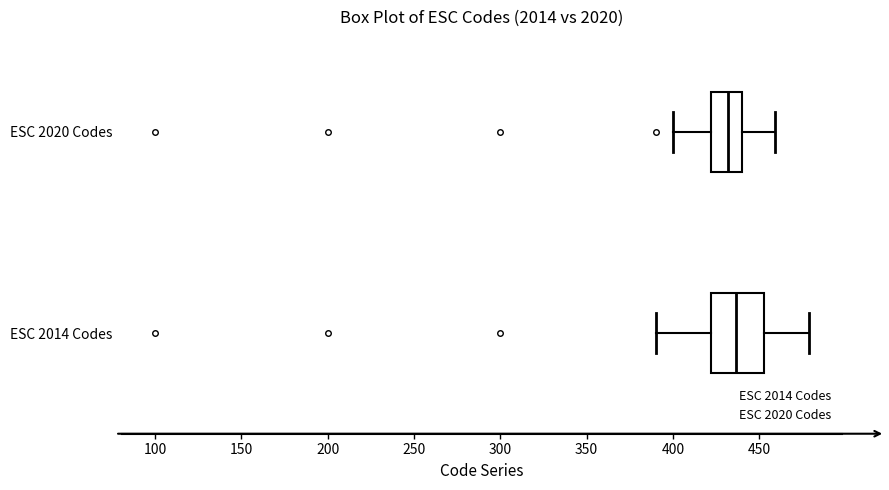

Where does the left whisker of the box for ESC 2014 Codes end on the x-axis? The values are not printed on the chart, so give them approximately, as read against the axis.

390